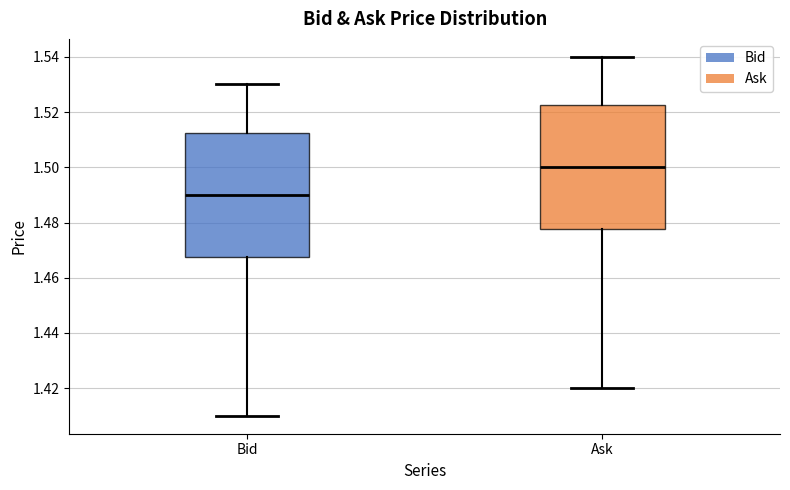

Where does the upper whisker of the box for Bid end on the y-axis? The values are not printed on the chart, so give them approximately, as read against the axis.

1.530